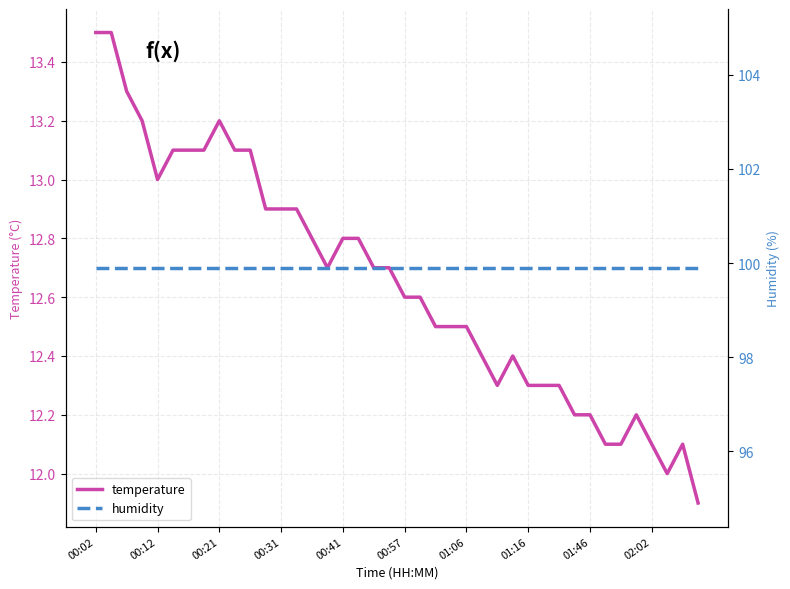

Reading right to left, extract all data points from this chart.

temperature: 11.9	12.1	12.0	12.1	12.2	12.1	12.1	12.2	12.2	12.3	12.3	12.3	12.4	12.3	12.4	12.5	12.5	12.5	12.6	12.6	12.7	12.7	12.8	12.8	12.7	12.8	12.9	12.9	12.9	13.1	13.1	13.2	13.1	13.1	13.1	13.0	13.2	13.3	13.5	13.5
humidity: 99.9	99.9	99.9	99.9	99.9	99.9	99.9	99.9	99.9	99.9	99.9	99.9	99.9	99.9	99.9	99.9	99.9	99.9	99.9	99.9	99.9	99.9	99.9	99.9	99.9	99.9	99.9	99.9	99.9	99.9	99.9	99.9	99.9	99.9	99.9	99.9	99.9	99.9	99.9	99.9